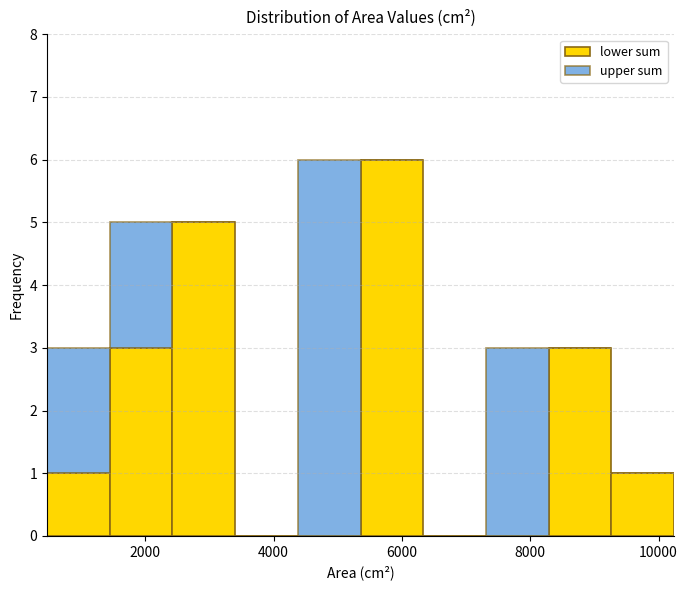

What is the total height of the stacked bar covering 5400 to 6400 on the x-axis? Neither the bar edges nor the heights are printed on the chart, so give them approximately, as read against the axes.

6